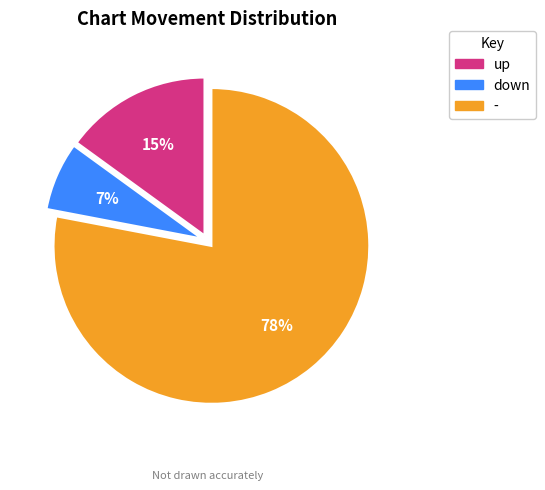

How many segments does this pie chart have?

3